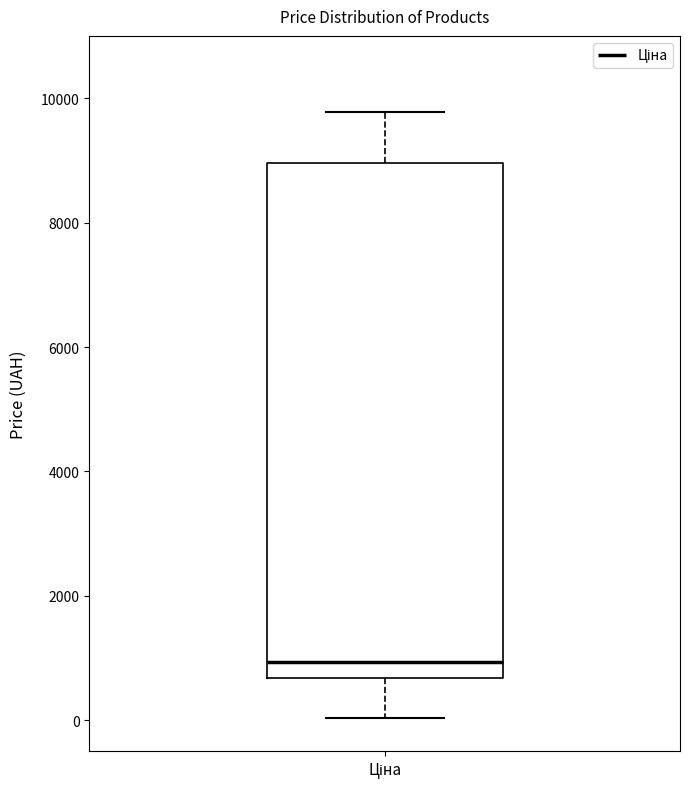

Transcribe this box plot: give where the median line is, the range the box spans, and where the two whiskers end, as read against the y-axis. The values are not printed on the chart, so give them approximately, as read against the axis.

median 1000, box 600 to 9000, whiskers 0 to 9800